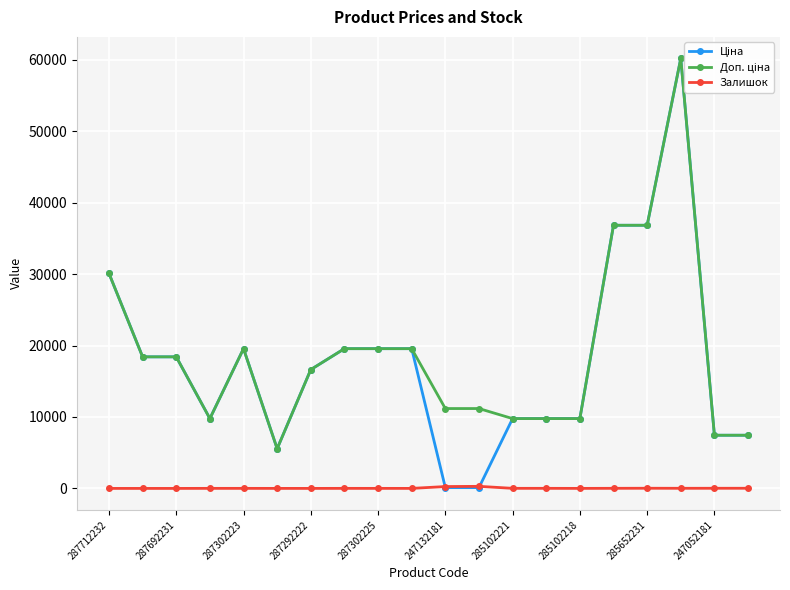

Does the chart display data point markers on the line(s)?

Yes